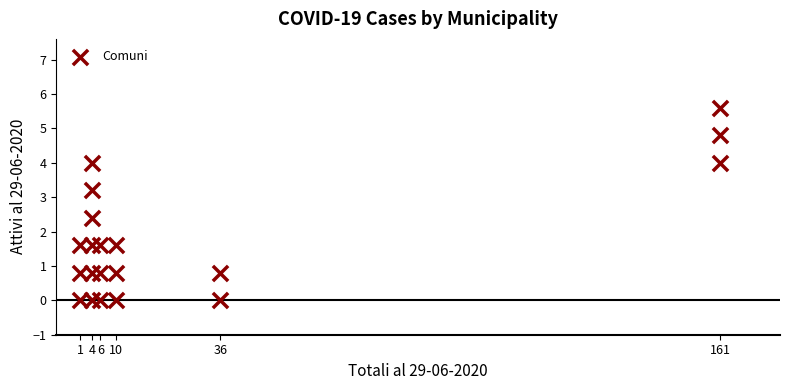

What is the range of Y values (max minus min)?

5.6